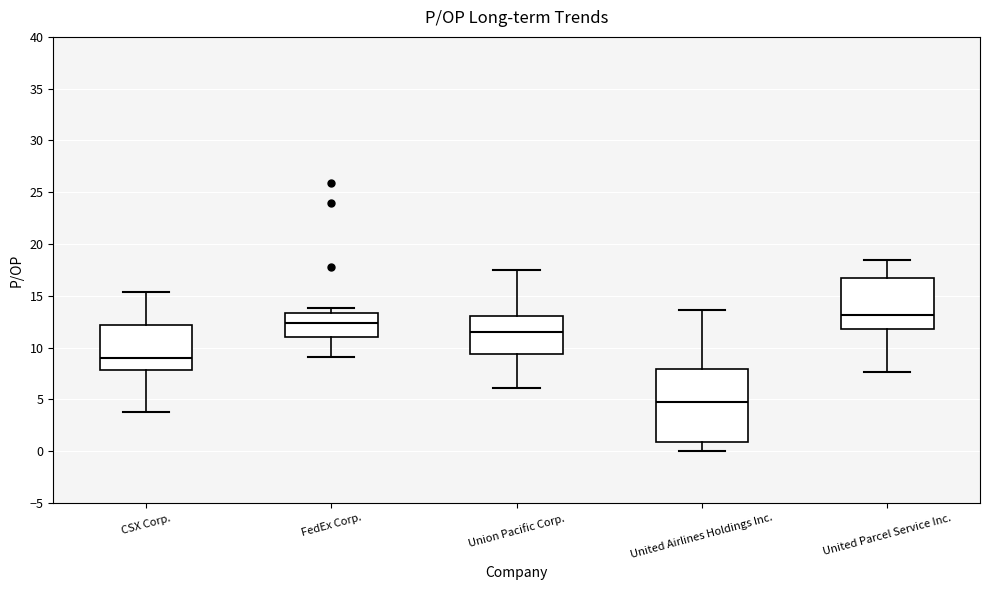

Reading left to right, read every box against the y-axis: the position of its median line, the range the box covers, and the ends of its whiskers. The values are not printed on the chart, so give them approximately, as read against the axis.

CSX Corp.: median 9.0, box 8.0 to 12.0, whiskers 4.0 to 15.5
FedEx Corp.: median 12.5, box 11.0 to 13.5, whiskers 9.0 to 14.0
Union Pacific Corp.: median 11.5, box 9.5 to 13.0, whiskers 6.0 to 17.5
United Airlines Holdings Inc.: median 4.5, box 1.0 to 8.0, whiskers 0.0 to 13.5
United Parcel Service Inc.: median 13.0, box 12.0 to 16.5, whiskers 7.5 to 18.5